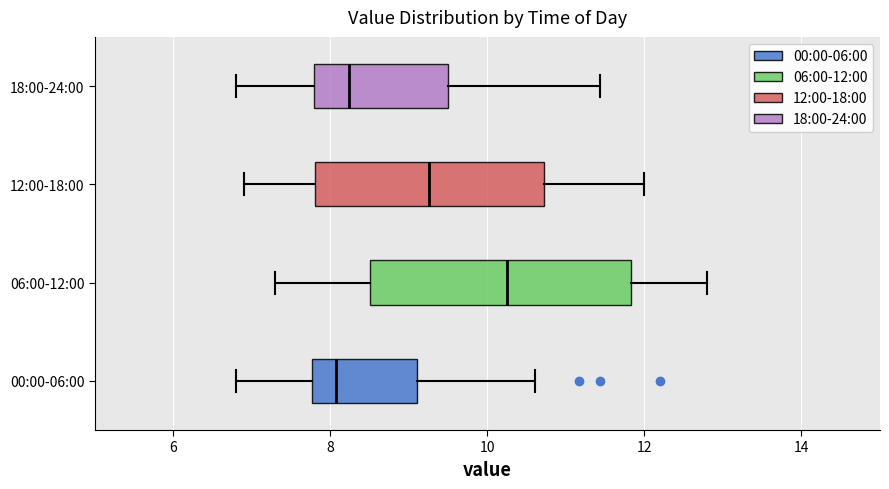

Which box's median line is the furthest to the right?

06:00-12:00